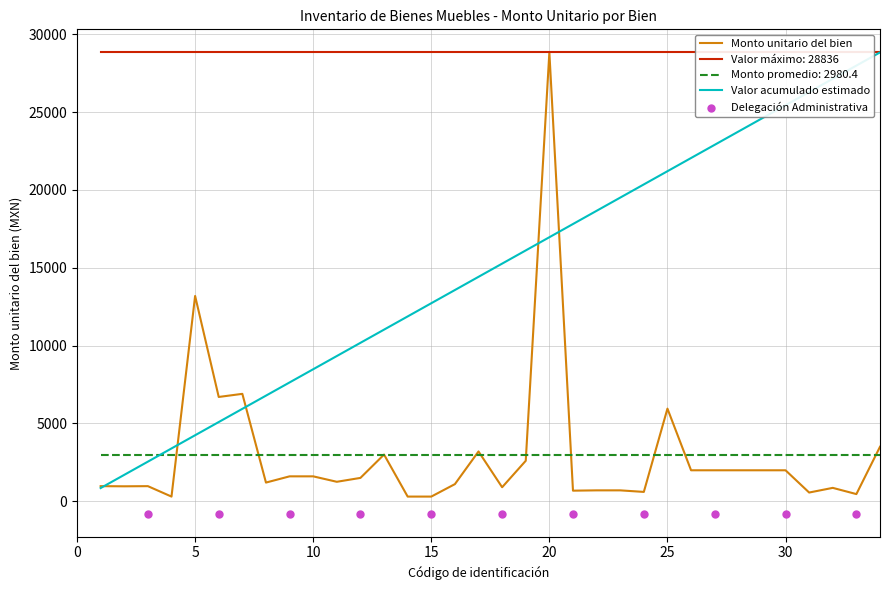

Which series has the widest spread of Y values?

Monto unitario del bien